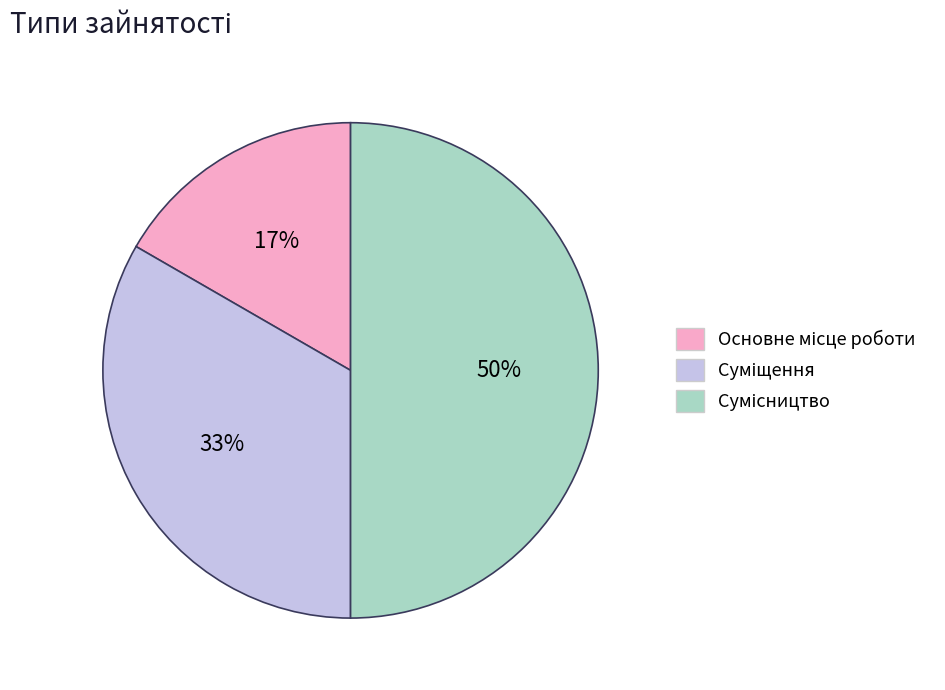

To the nearest percent, what is the average slice percentage?

33%